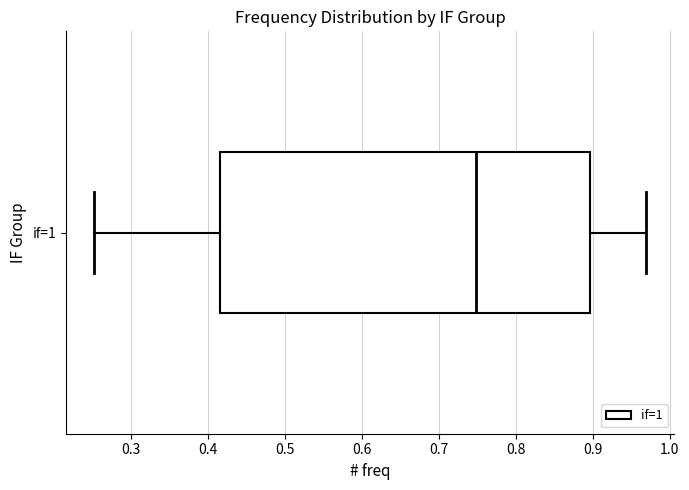

Transcribe this box plot: give where the median line is, the range the box spans, and where the two whiskers end, as read against the x-axis. The values are not printed on the chart, so give them approximately, as read against the axis.

median 0.75, box 0.42 to 0.90, whiskers 0.25 to 0.97